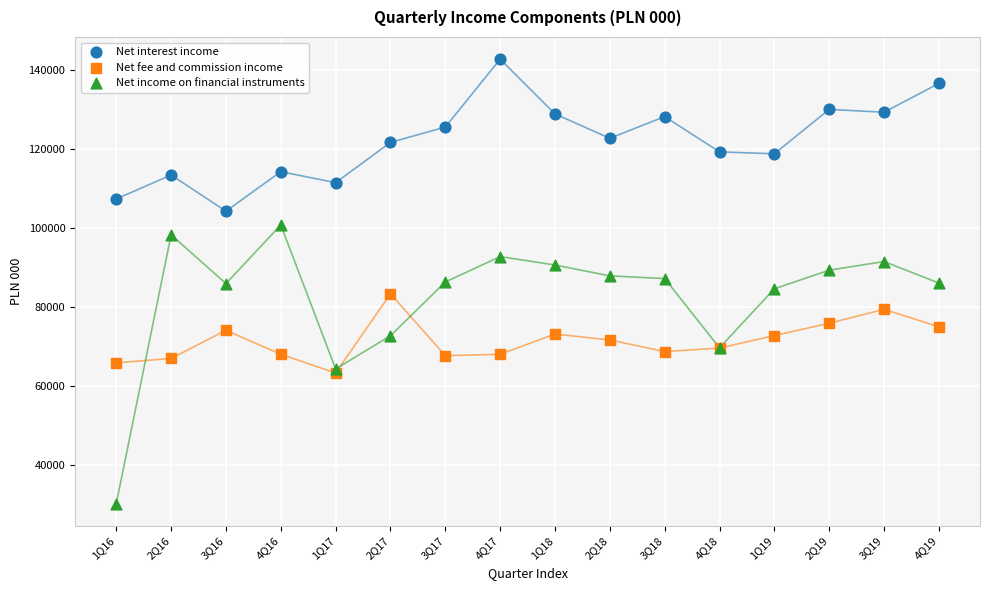

What are all the series names shown in the legend?

Net interest income, Net fee and commission income, Net income on financial instruments